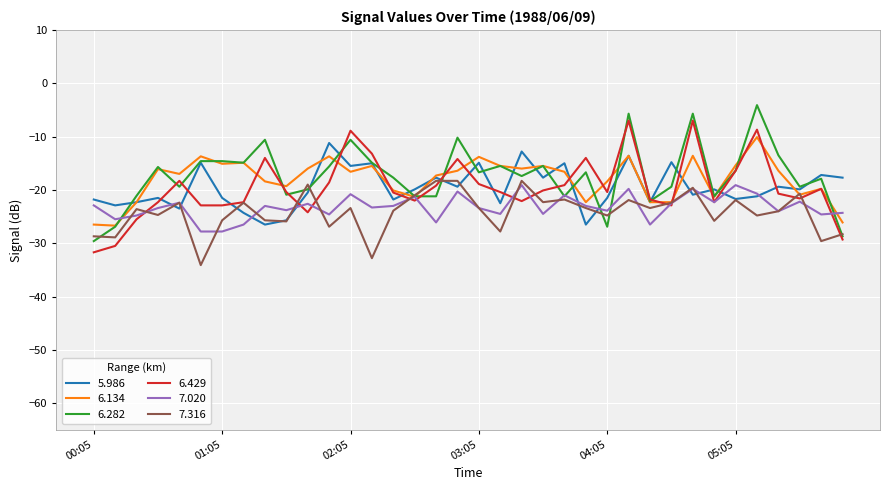

What is the smallest value displayed?

-34.1